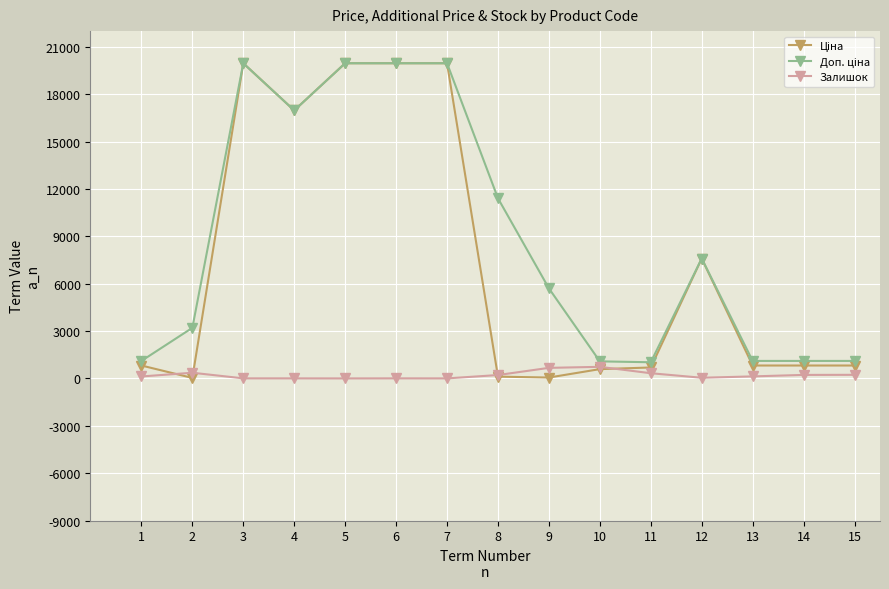

What is the maximum value shown in the chart?

19964.2